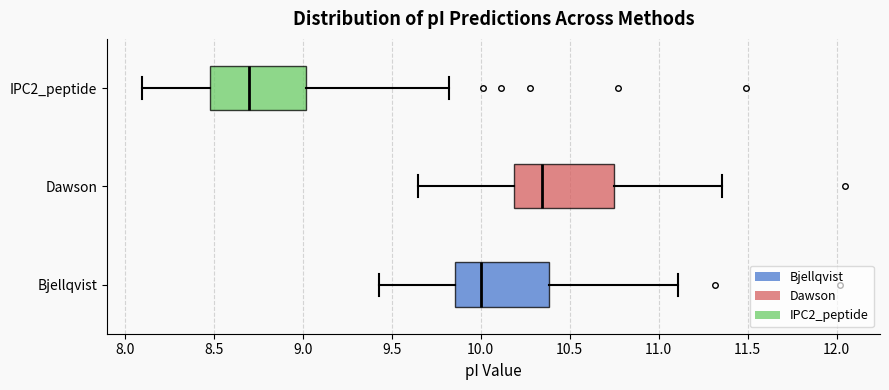

Which box's median line is the furthest to the left?

IPC2_peptide